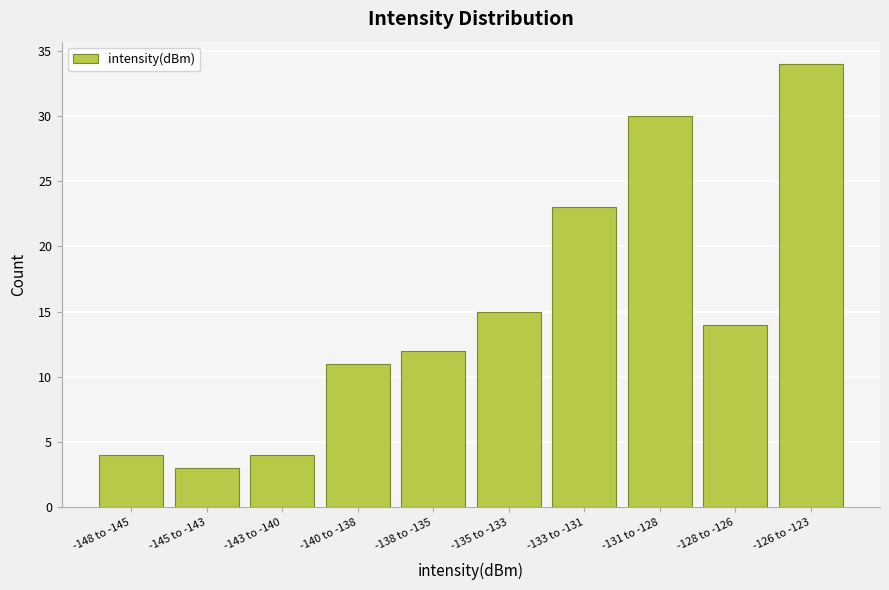

Reading right to left, extract all data points from this chart.

34	14	30	23	15	12	11	4	3	4